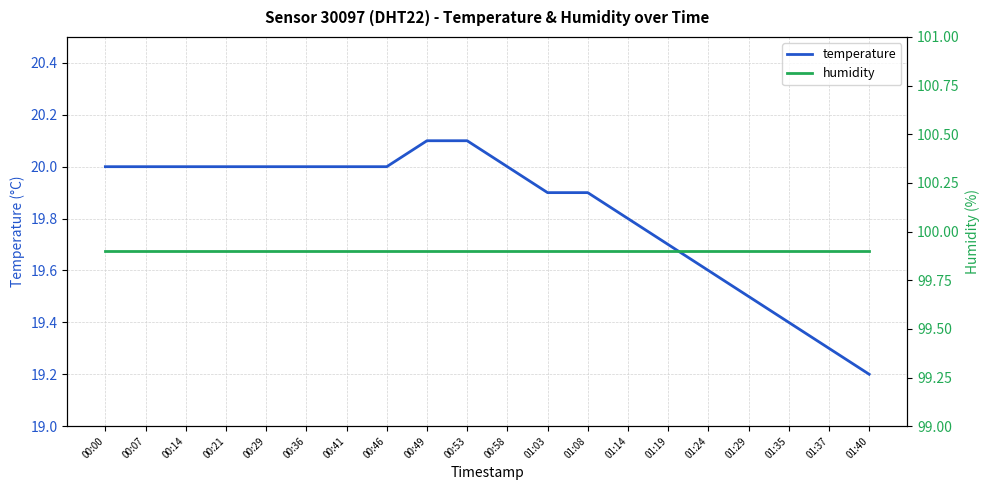

What is the sum of the temperature values at 00:00 and 00:58?

40.0